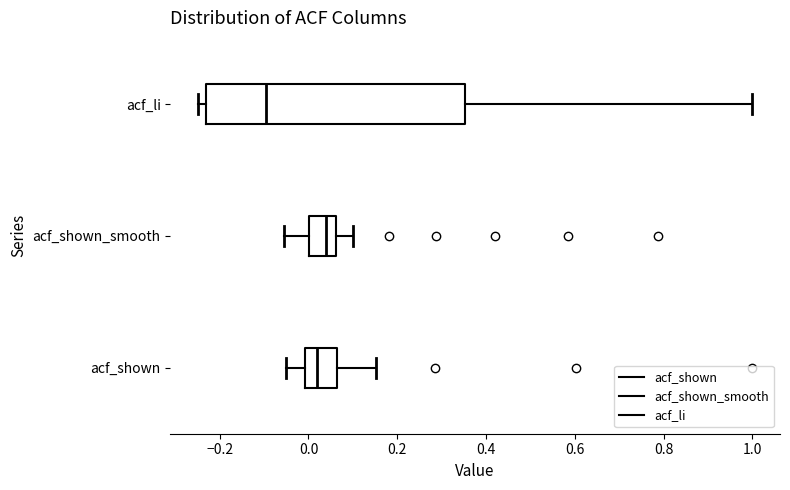

Where is the left edge of the box for acf_shown on the x-axis? The values are not printed on the chart, so give them approximately, as read against the axis.

0.00